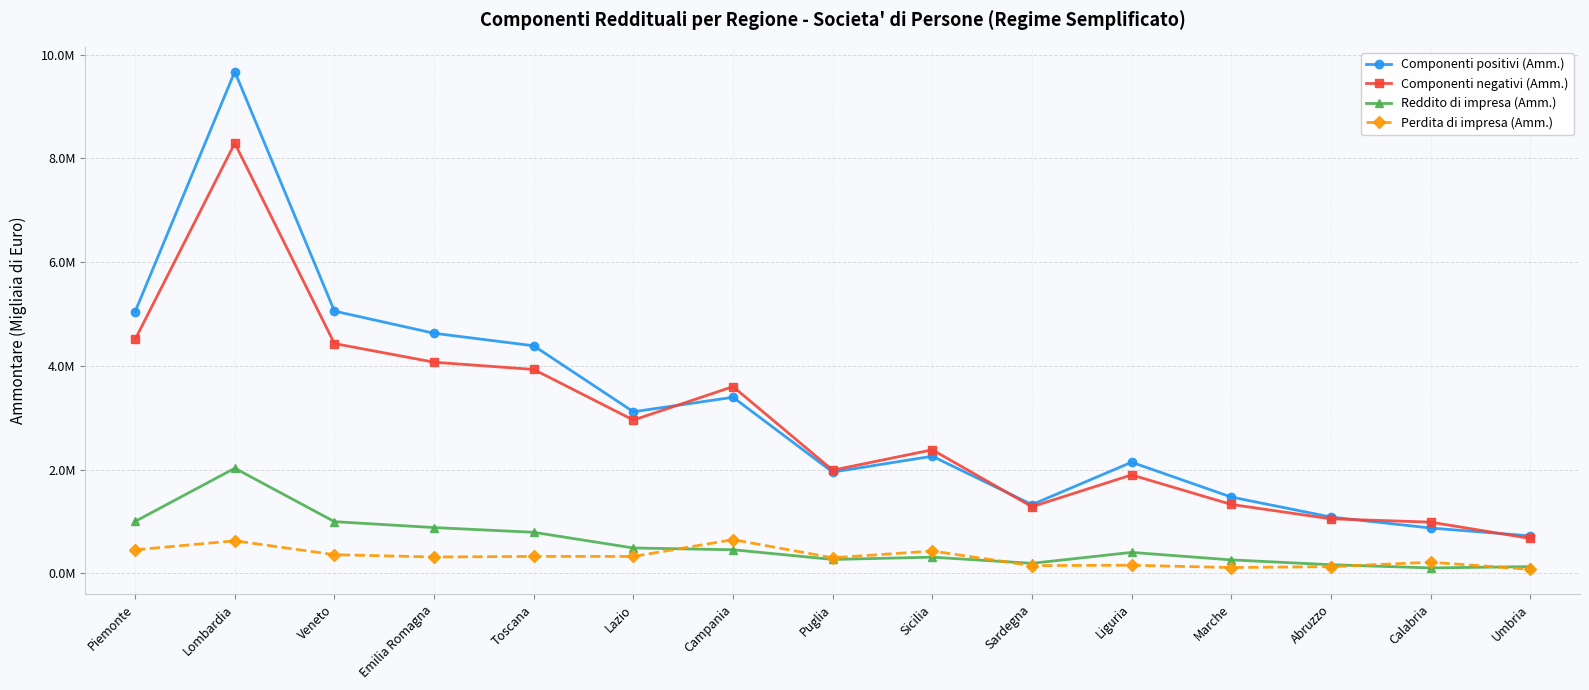

At which label does Perdita di impresa (Amm.) first exceed 313774?

Piemonte